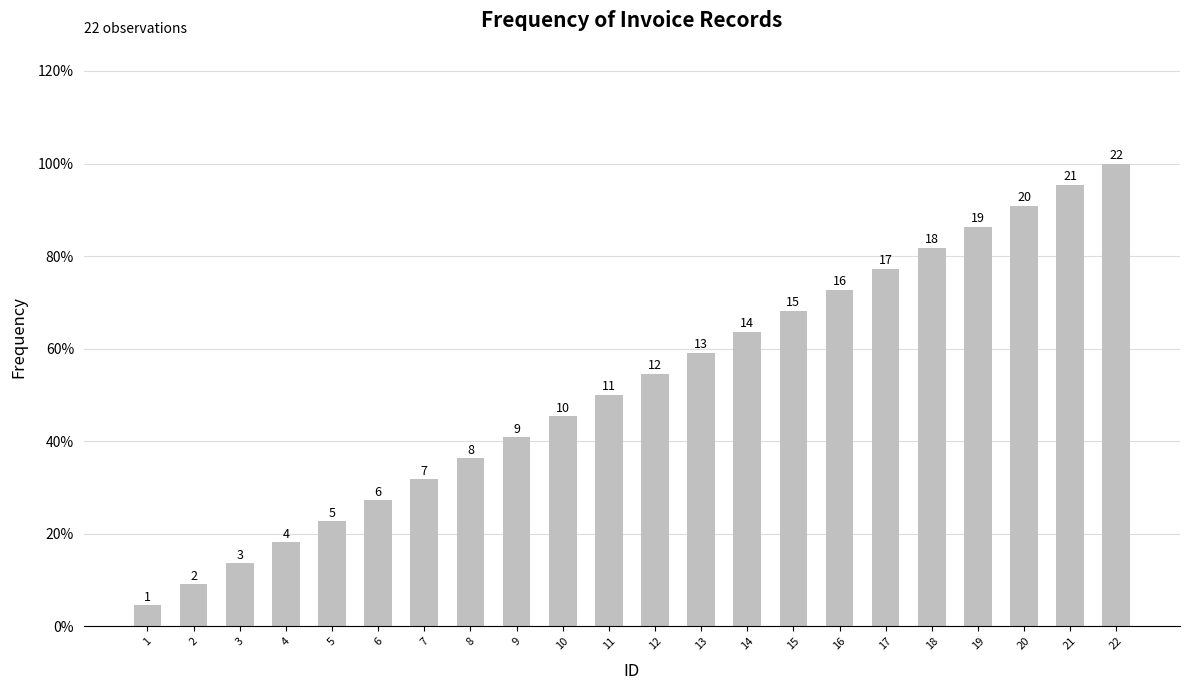

Does the chart contain any negative values?

No